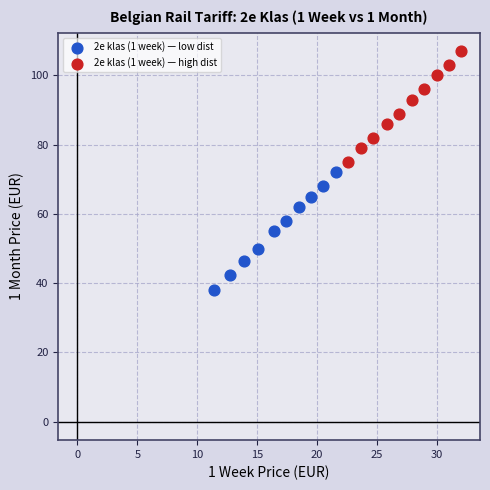

Which series reaches the minimum Y coordinate?

2e klas (1 week) — low dist